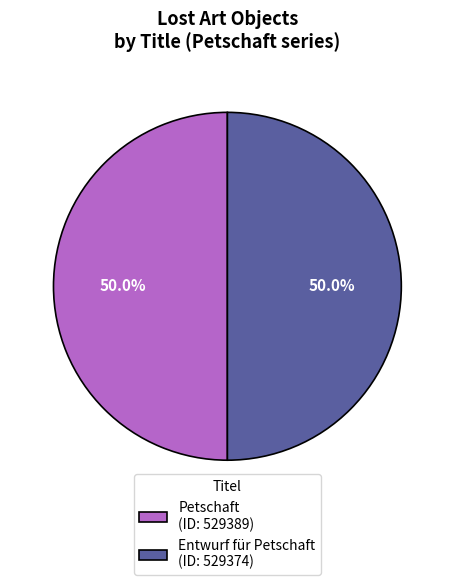

What percentage is the Petschaft slice, to the nearest percent?

50%